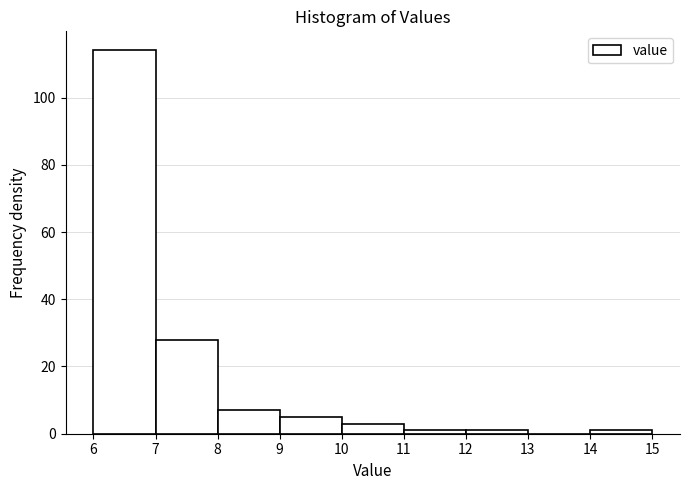

Reading left to right, list every bar in this chart as the range it spans on the x-axis followed by its height. The values are not printed on the chart, so give them approximately, as read against the axis.

6 to 7: 114
7 to 8: 28
8 to 9: 8
9 to 10: 6
10 to 11: 4
11 to 12: under 2
12 to 13: under 2
13 to 14: 0
14 to 15: under 2